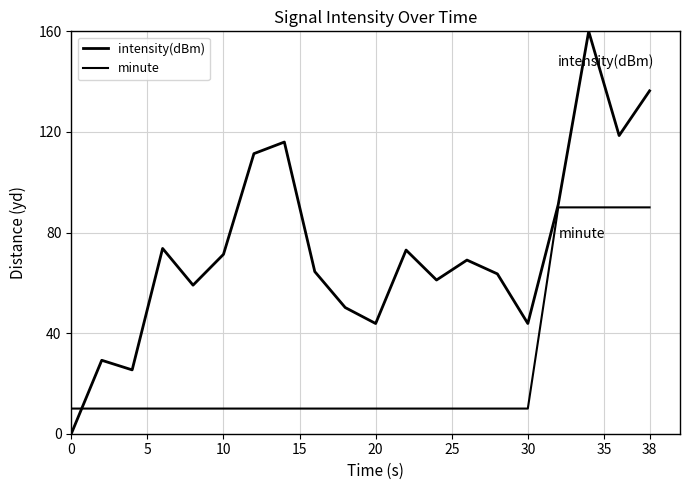

Does the chart have visible grid lines?

Yes